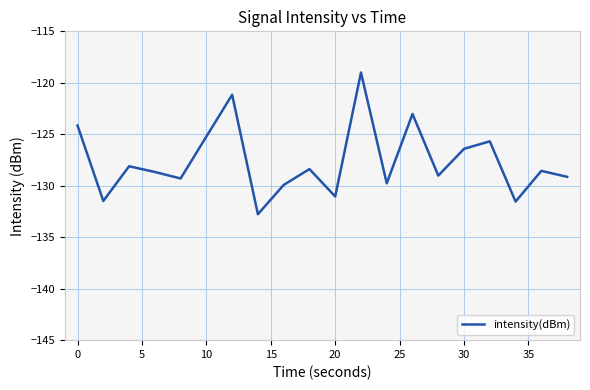

What is the difference between the maximum and minimum values?

13.8